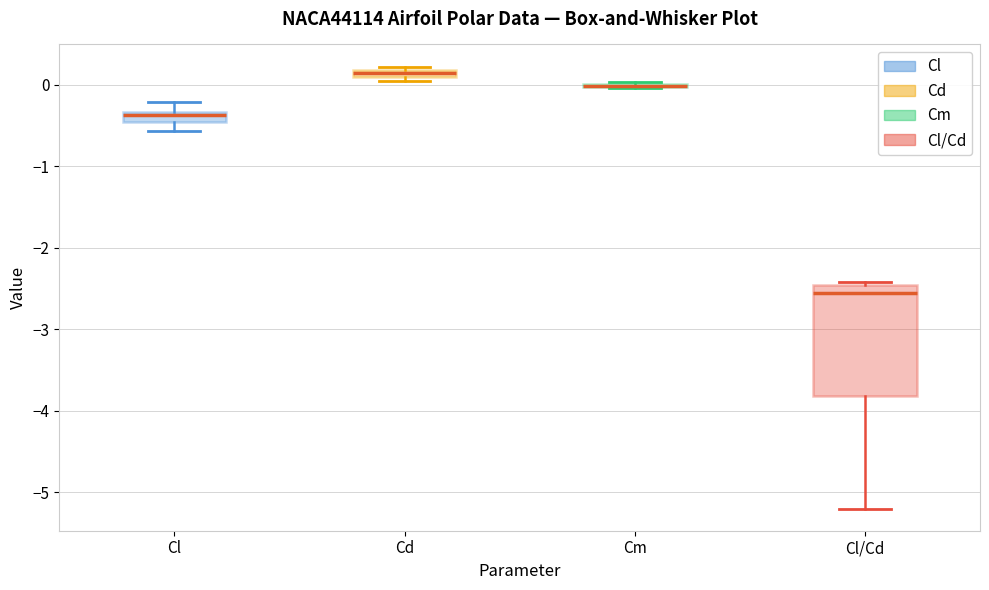

Which box is the tallest, from its lower edge to its upper edge?

Cl/Cd